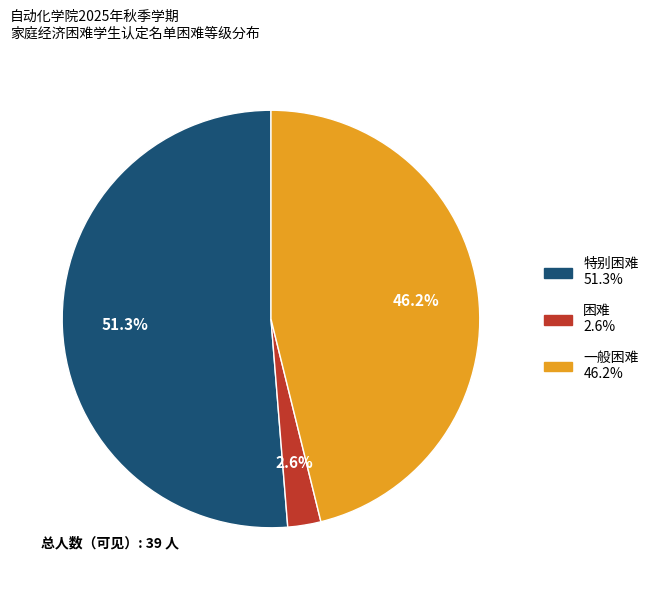

How many segments does this pie chart have?

3